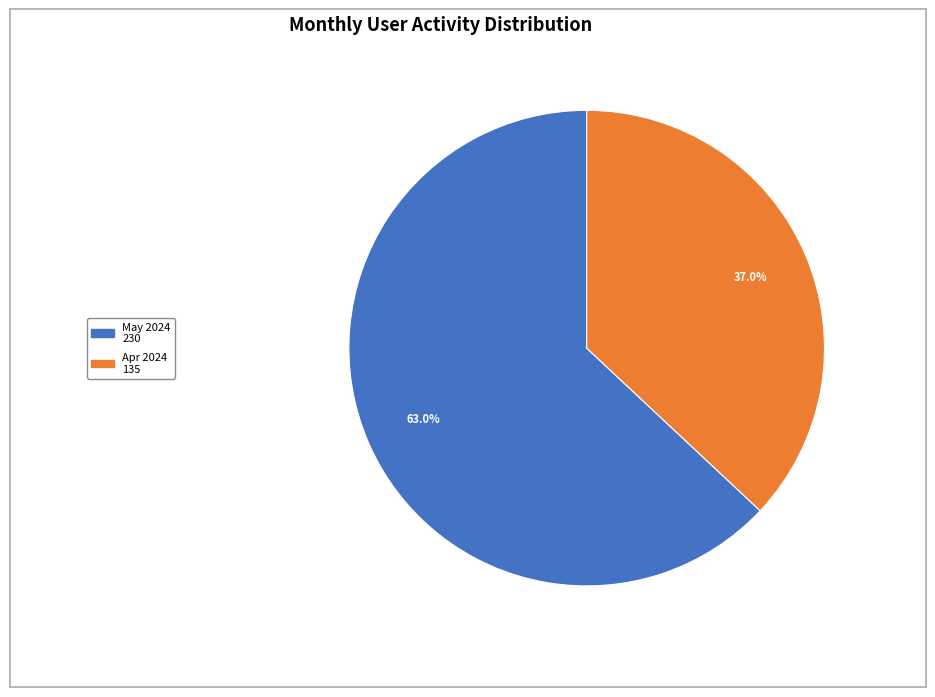

Does any single category account for the majority?

Yes